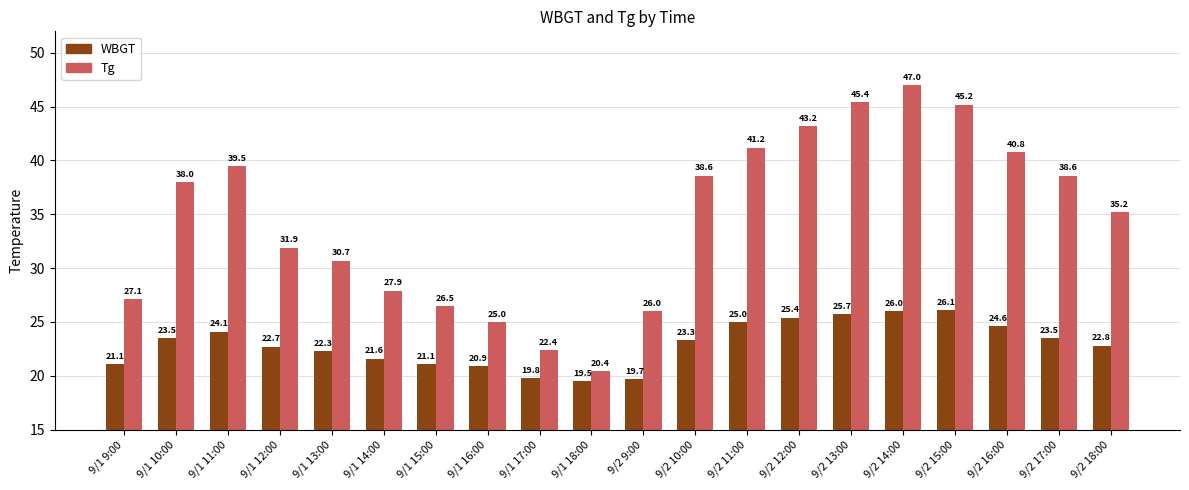

What is the sum of all Tg values?

690.6